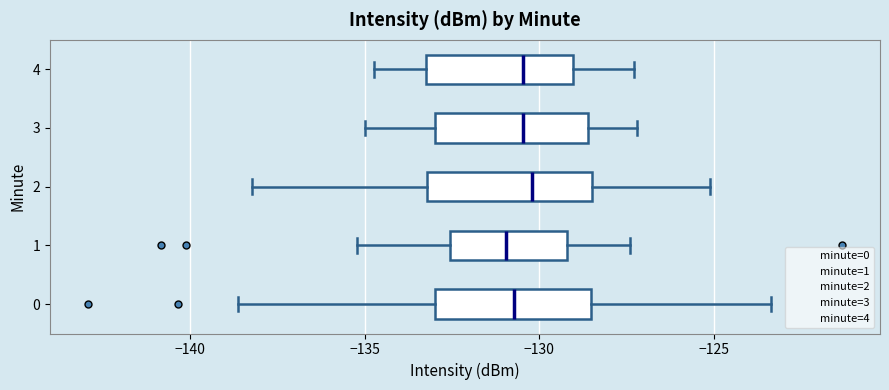

Reading bottom to top, transcribe this box plot: for each box, give where its median line is, the range the box spans, and where its two whiskers end, as read against the x-axis. The values are not printed on the chart, so give them approximately, as read against the axis.

0: median -130.5, box -133.0 to -128.5, whiskers -138.5 to -123.5
1: median -131.0, box -132.5 to -129.0, whiskers -135.0 to -127.5
2: median -130.0, box -133.0 to -128.5, whiskers -138.0 to -125.0
3: median -130.5, box -133.0 to -128.5, whiskers -135.0 to -127.0
4: median -130.5, box -133.0 to -129.0, whiskers -134.5 to -127.5